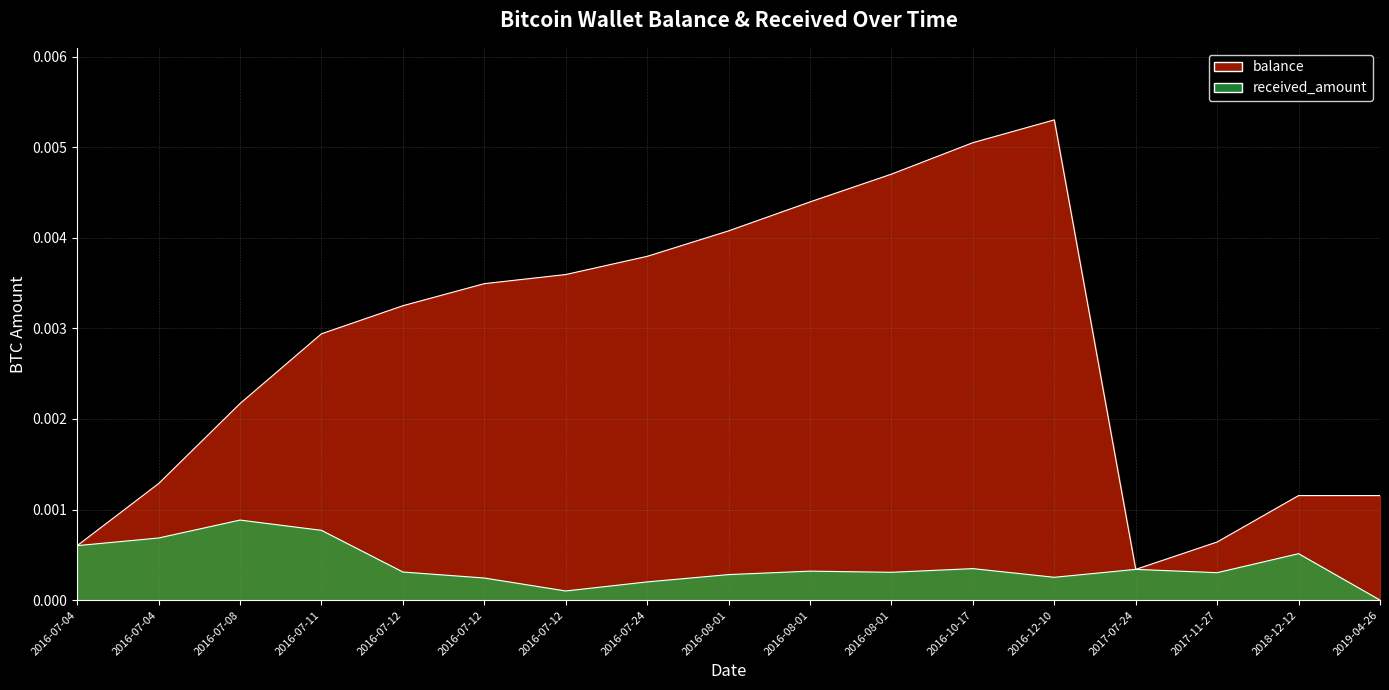

How many series are shown in this chart?

2